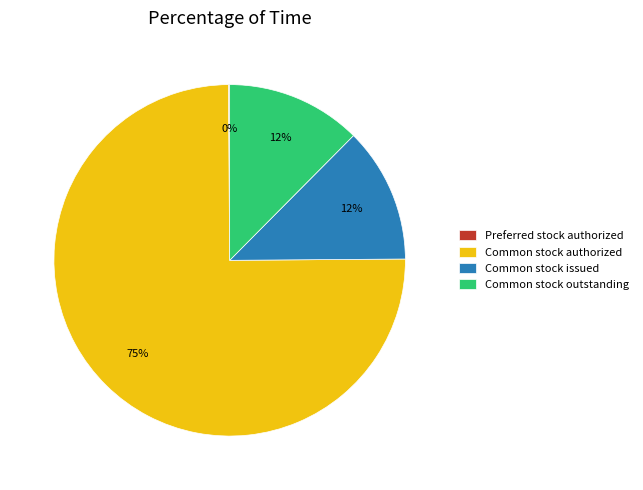

Which slice represents more than half of the pie?

Common stock authorized